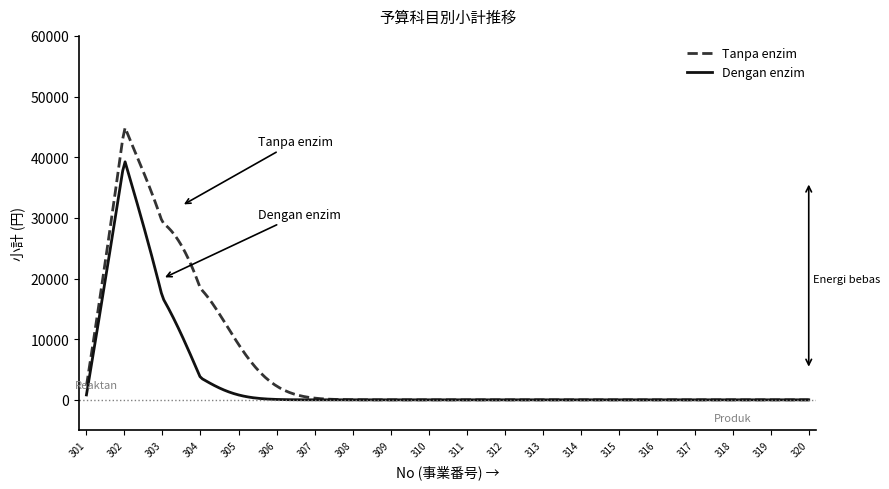

Which series has the widest spread of values?

Tanpa enzim